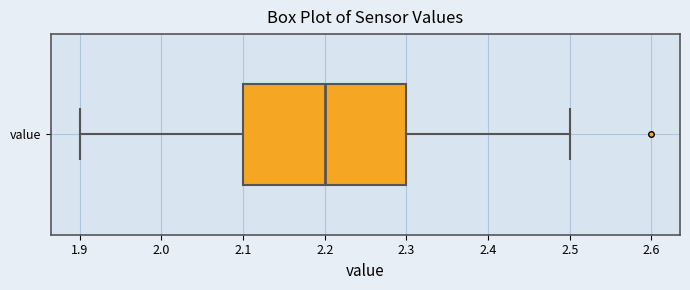

Transcribe this box plot: give where the median line is, the range the box spans, and where the two whiskers end, as read against the x-axis. The values are not printed on the chart, so give them approximately, as read against the axis.

median 2.2, box 2.1 to 2.3, whiskers 1.9 to 2.5